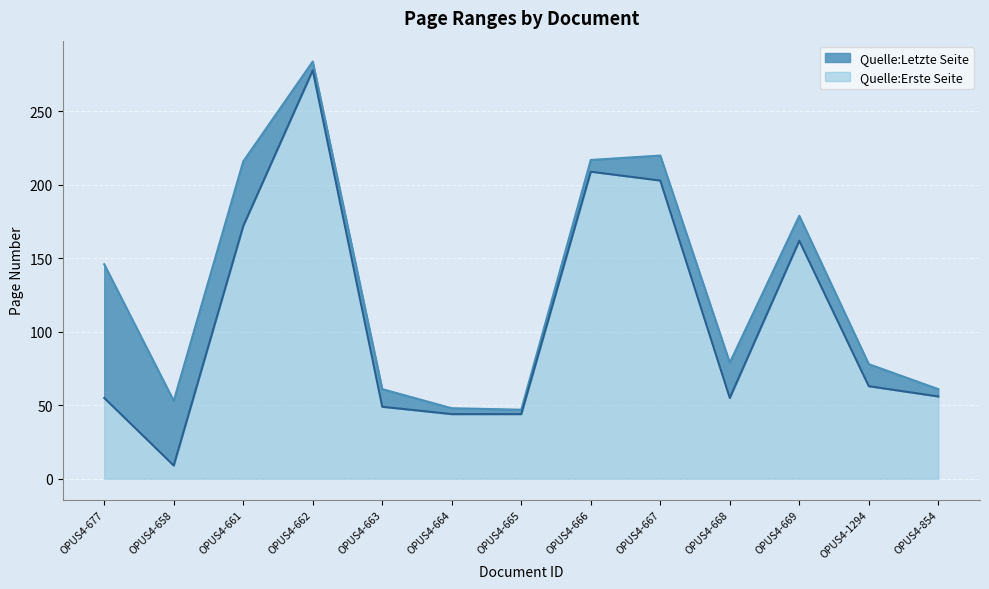

The value of Quelle:Letzte Seite at OPUS4-677 is 146. True or false?

True